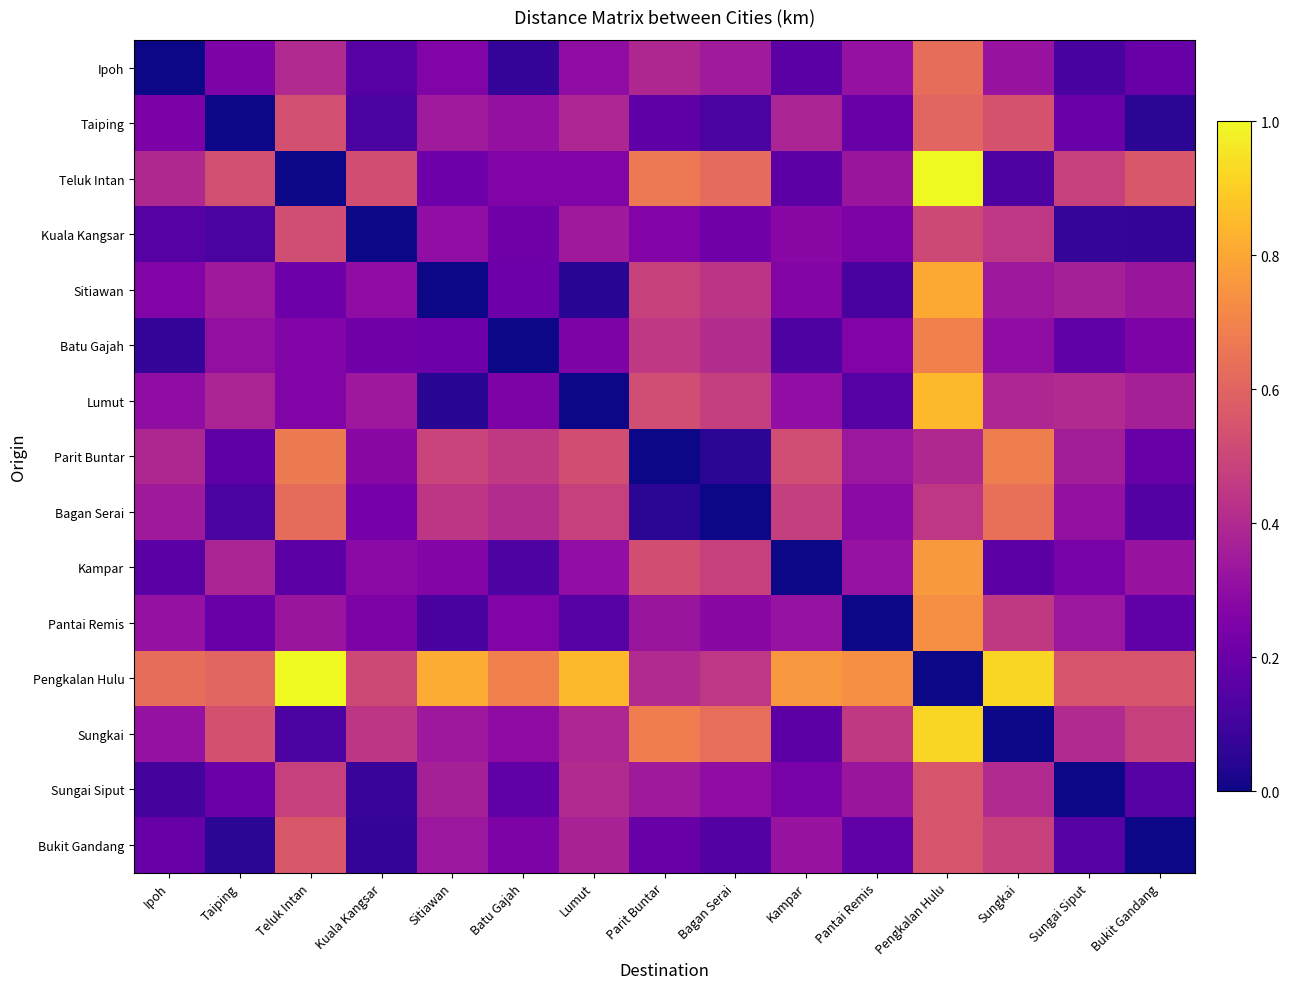

List the series in order of their peak value, lowest first.

Kuala Kangsar, Sungai Siput, Bukit Gandang, Taiping, Ipoh, Bagan Serai, Parit Buntar, Batu Gajah, Pantai Remis, Kampar, Sitiawan, Lumut, Sungkai, Teluk Intan, Pengkalan Hulu